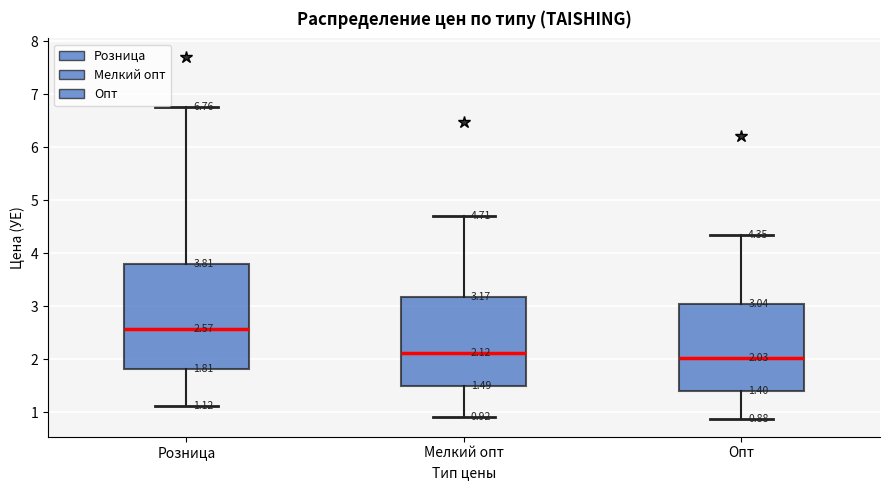

Comparing the boxes themselves (not the whiskers), which one is the tallest?

Розница